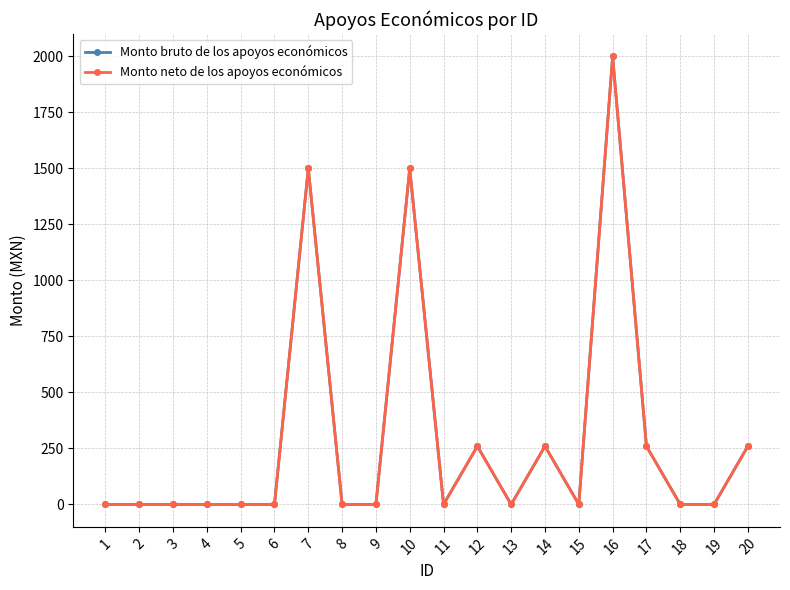

Reading left to right, what are all the values shown in this chart?

Monto bruto de los apoyos económicos: 1=0	2=0	3=0	4=0	5=0	6=0	7=1500	8=0	9=0	10=1500	11=0	12=260	13=0	14=260	15=0	16=2000	17=260	18=0	19=0	20=260
Monto neto de los apoyos económicos: 1=0	2=0	3=0	4=0	5=0	6=0	7=1500	8=0	9=0	10=1500	11=0	12=260	13=0	14=260	15=0	16=2000	17=260	18=0	19=0	20=260